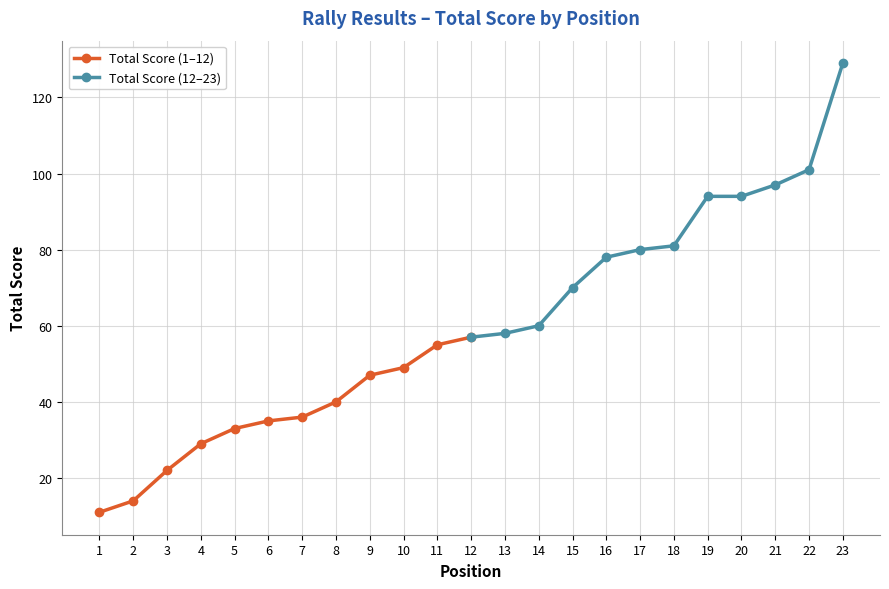

What is the value of the Total Score (12–23) point at the 5th from the left?

78